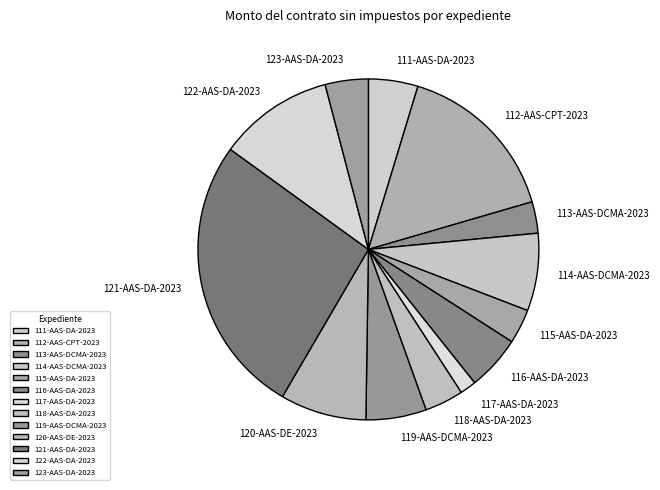

Which has a higher value, 123-AAS-DA-2023 or 113-AAS-DCMA-2023?

123-AAS-DA-2023